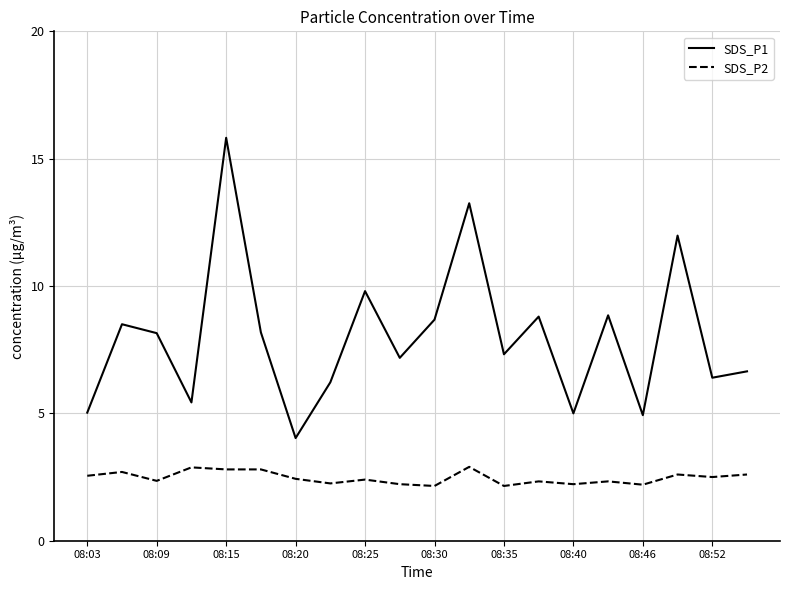

List the series in order of their peak value, lowest first.

SDS_P2, SDS_P1